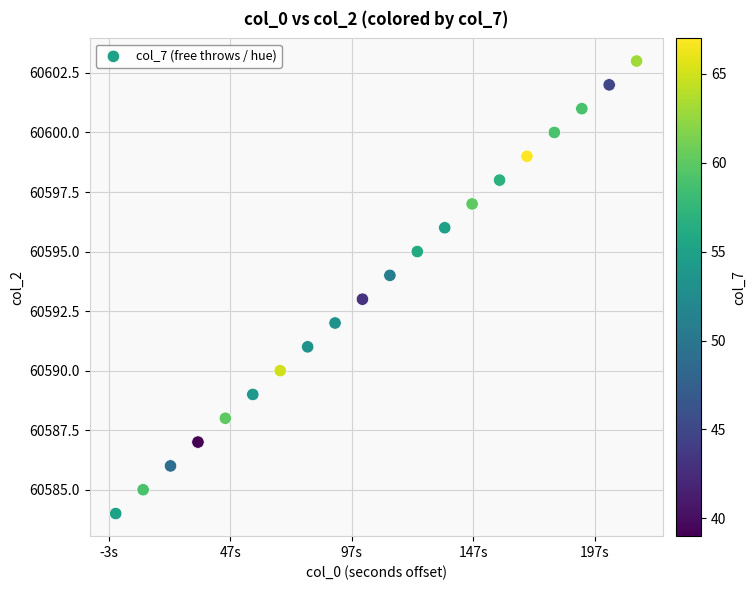

What is the range of Y values (max minus min)?

19